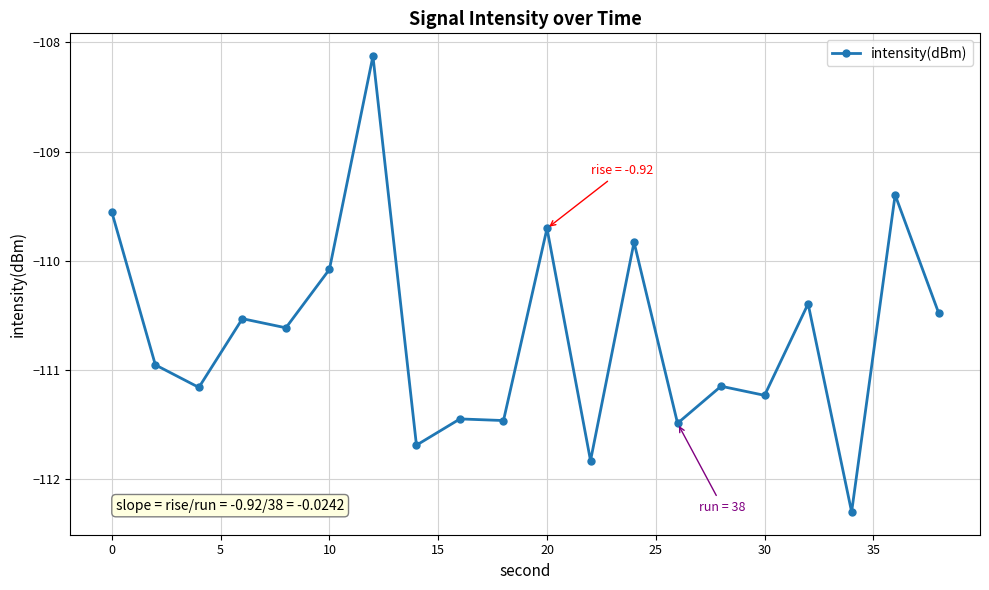

What is the value of the 5th point from the left?

-110.6